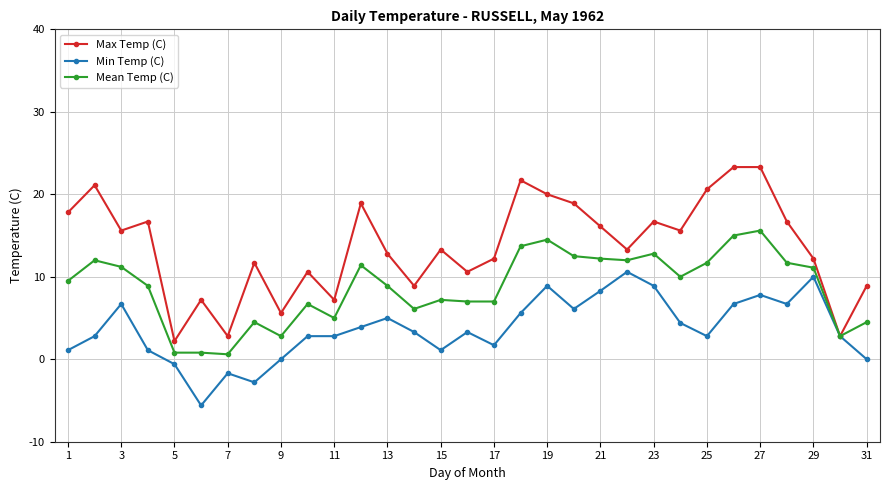

Count the number of data series in this chart.

3